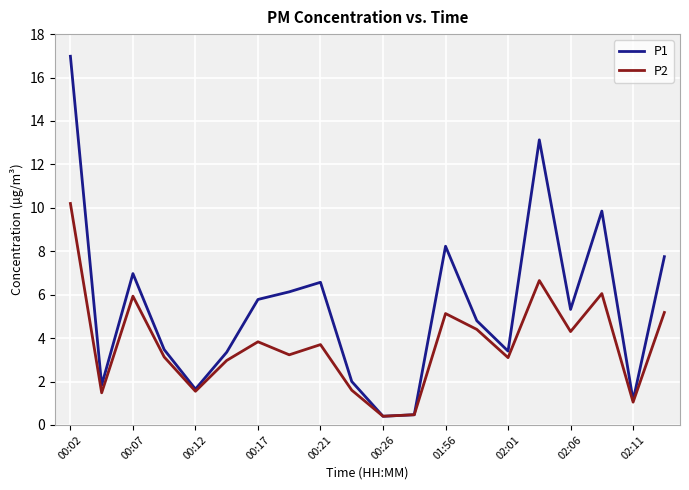

Rank the series by their maximum value, from lowest to highest.

P2, P1